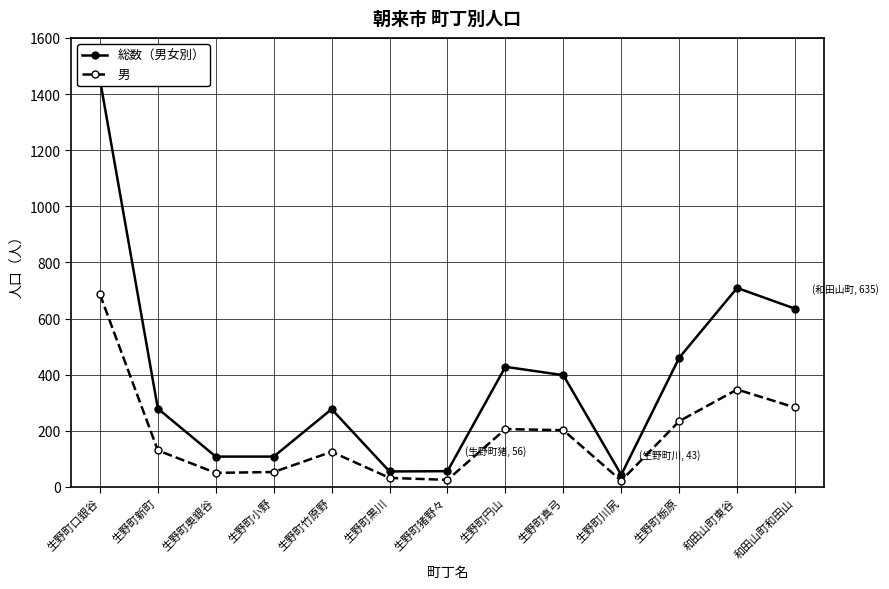

Reading left to right, what are all the values shown in this chart?

総数（男女別）: 1452	279	108	108	277	55	56	428	398	43	460	709	635
男: 686	130	50	53	125	32	25	206	202	22	234	347	283